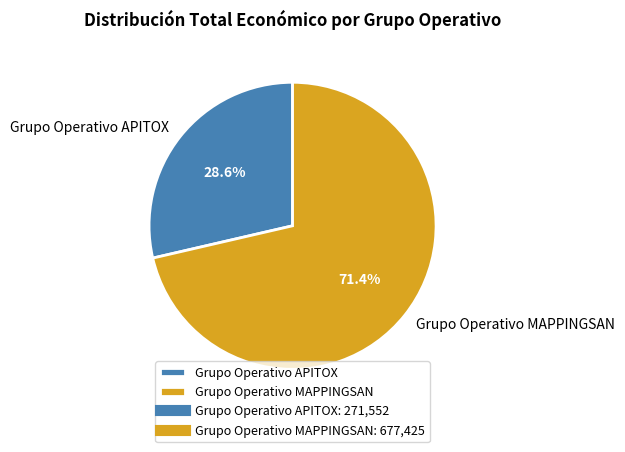

Which has a higher value, Grupo Operativo APITOX or Grupo Operativo MAPPINGSAN?

Grupo Operativo MAPPINGSAN